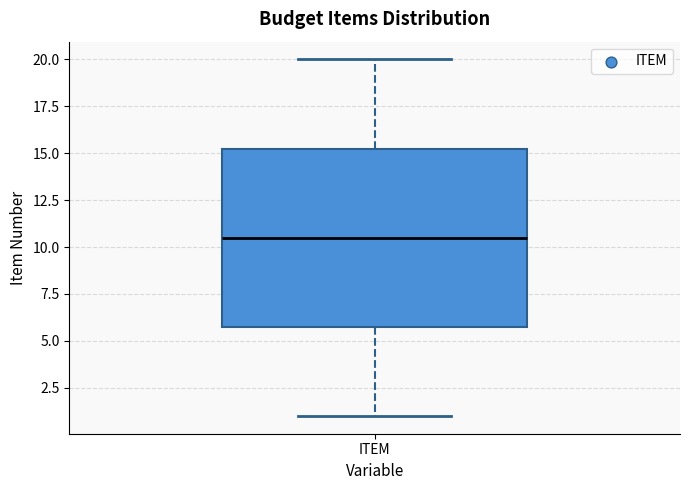

Where is the lower edge of the box for ITEM on the y-axis? The values are not printed on the chart, so give them approximately, as read against the axis.

6.0